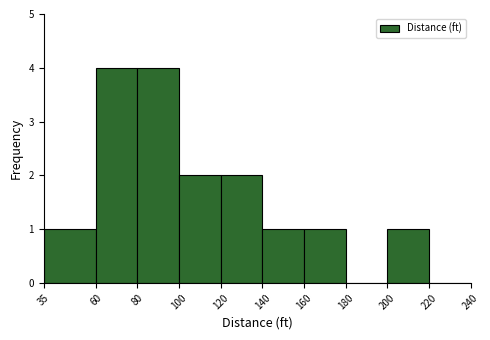

What is the height of the bar covering 80 to 100 on the x-axis? The values are not printed on the chart, so give them approximately, as read against the axis.

4